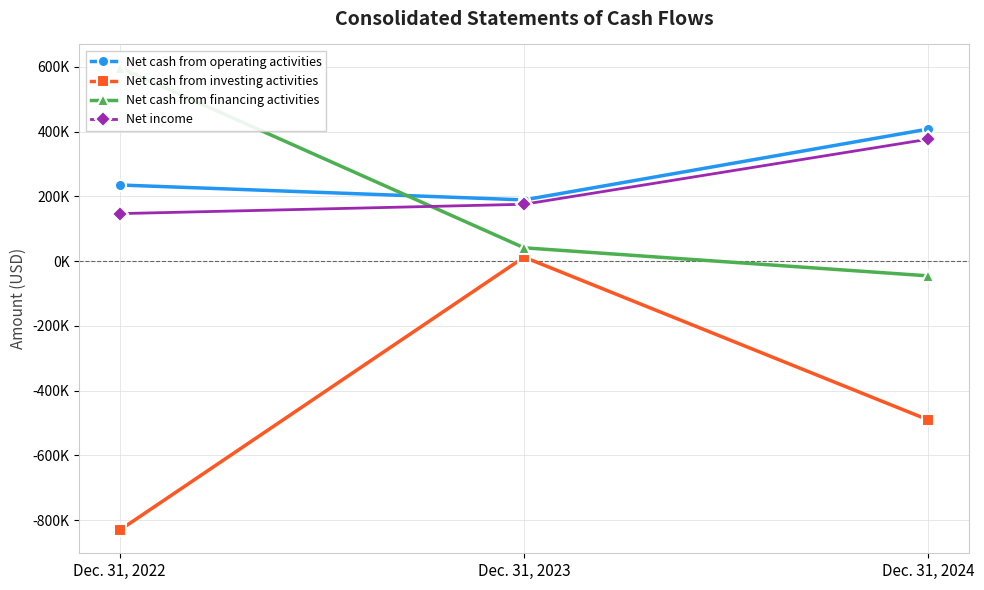

What is the average value of the Net cash from financing activities series?

197992